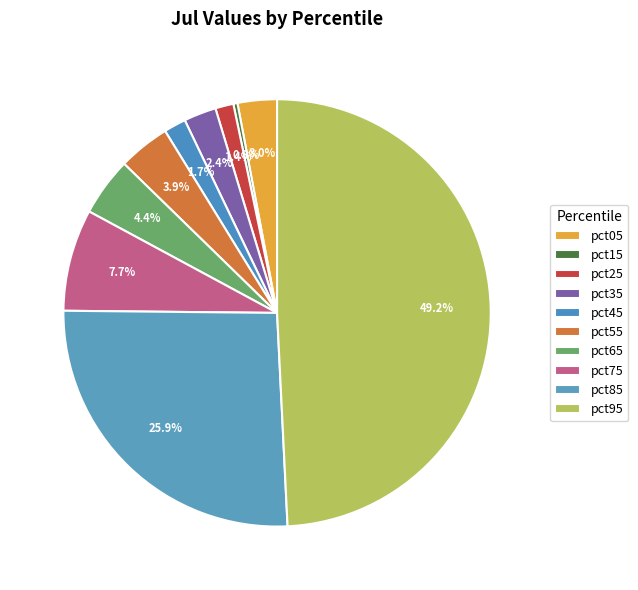

Count the number of slices in the pie.

10